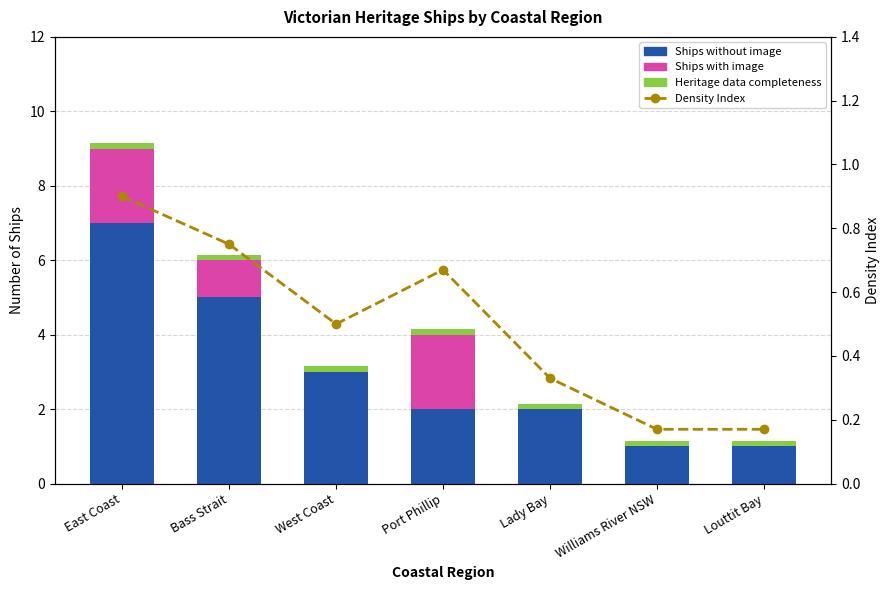

At which category is the sum across all series the highest?

East Coast